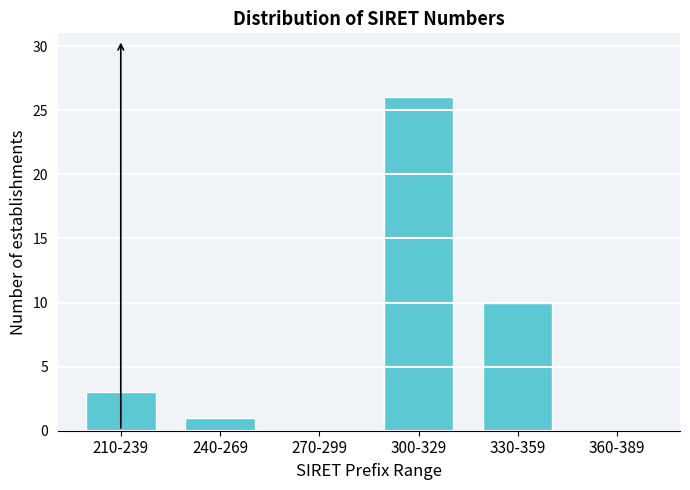

Reading left to right, what are all the values shown in this chart?

210-239=3	240-269=1	270-299=0	300-329=26	330-359=10	360-389=0